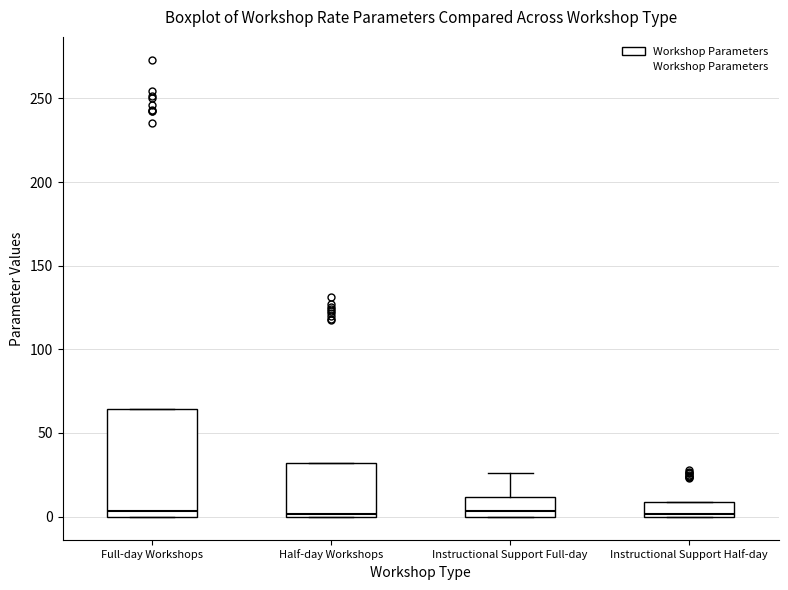

Comparing the boxes themselves (not the whiskers), which one is the tallest?

Full-day Workshops